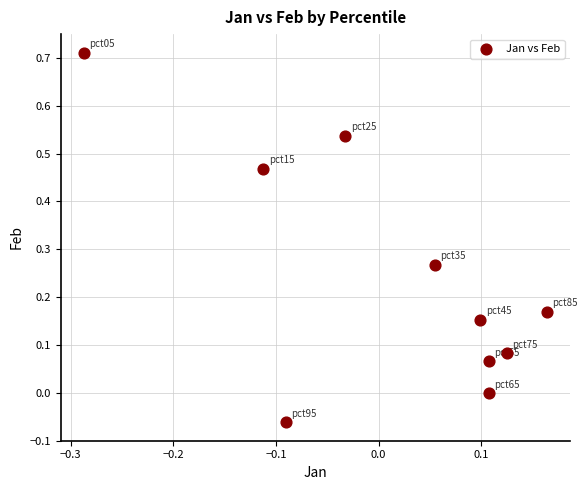

What is the range of Y values (max minus min)?

0.8